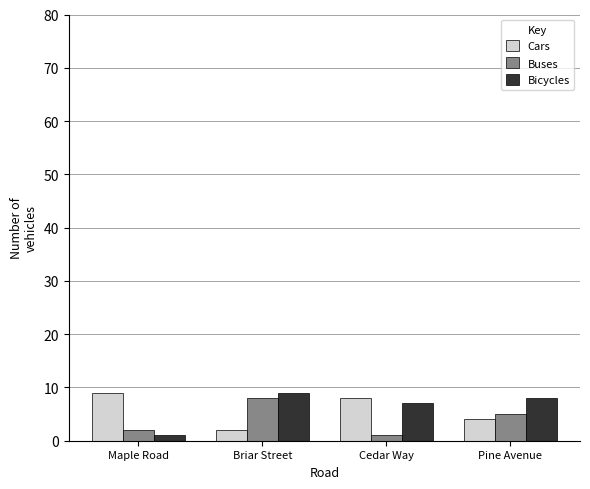

What is the difference between the highest and lowest values at Briar Street?

7